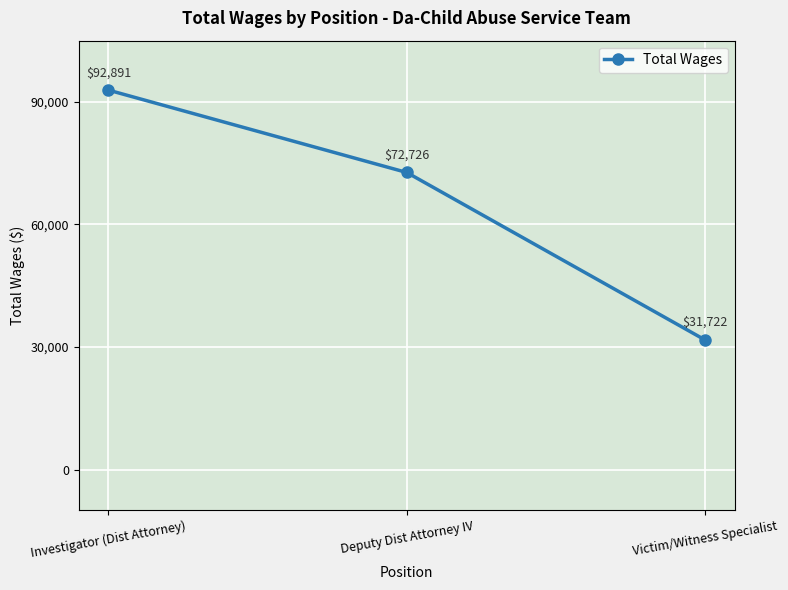

How many values are below 72726?

1